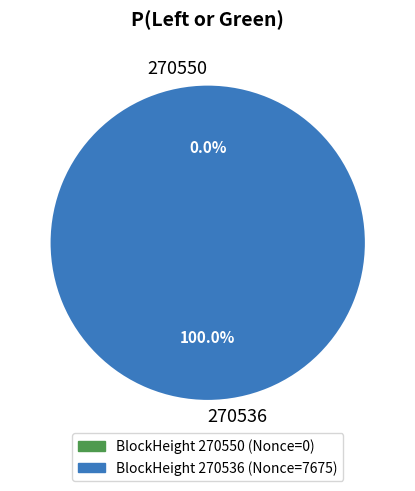

What is the change in value from 270550 to 270536?

+7675